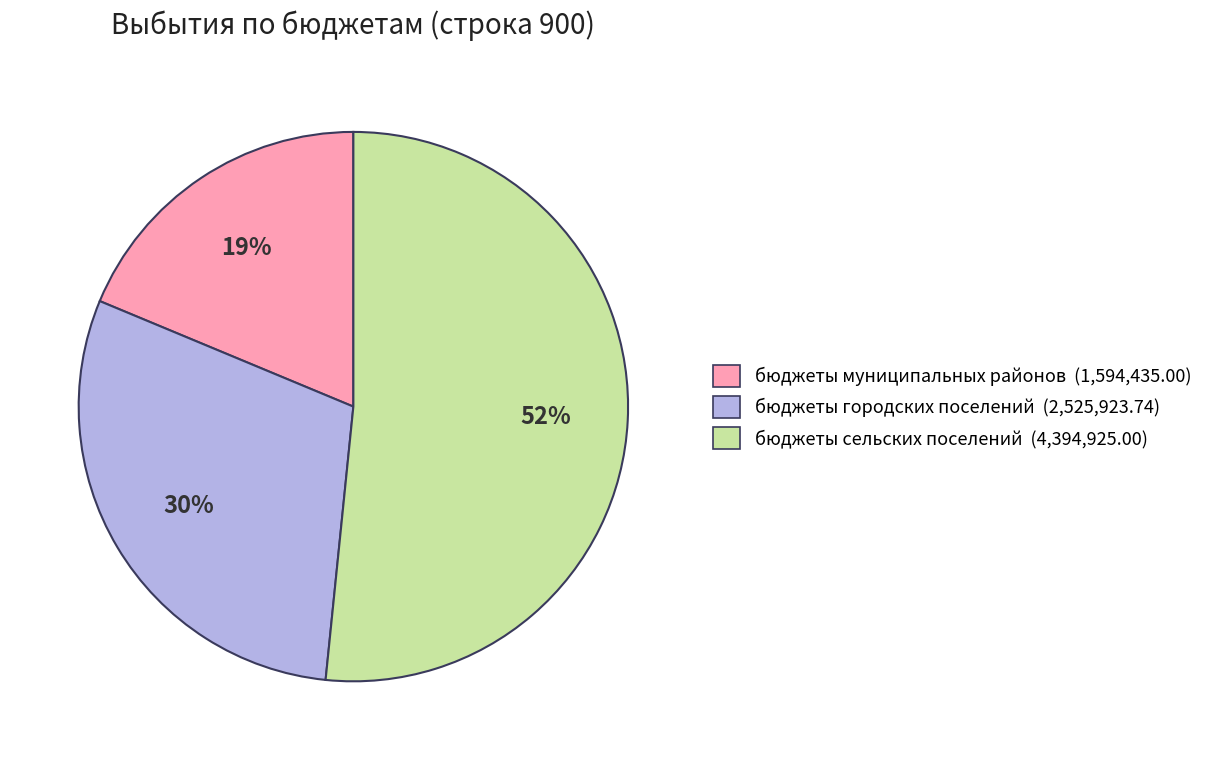

Is there a majority slice in this chart?

Yes